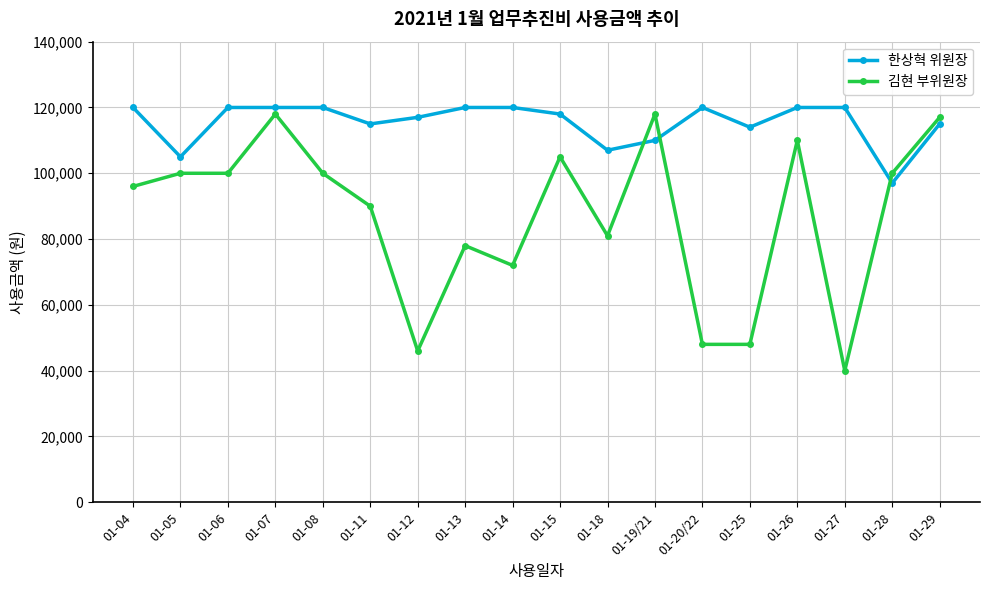

Reading left to right, transcribe all the data shown in this chart.

한상혁 위원장: 01-04=120000	01-05=105000	01-06=120000	01-07=120000	01-08=120000	01-11=115000	01-12=117000	01-13=120000	01-14=120000	01-15=118000	01-18=107000	01-19/21=110000	01-20/22=120000	01-25=114000	01-26=120000	01-27=120000	01-28=97000	01-29=115000
김현 부위원장: 01-04=96000	01-05=100000	01-06=100000	01-07=118000	01-08=100000	01-11=90000	01-12=46000	01-13=78000	01-14=72000	01-15=105000	01-18=81000	01-19/21=118000	01-20/22=48000	01-25=48000	01-26=110000	01-27=40000	01-28=100000	01-29=117000